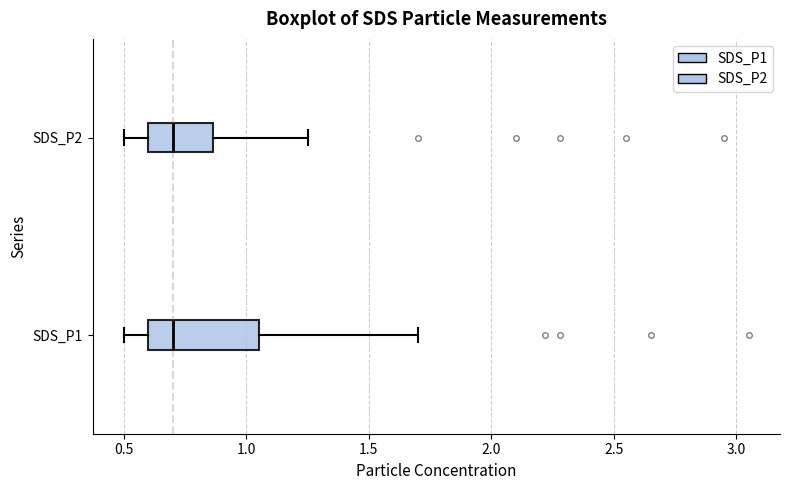

Reading bottom to top, transcribe this box plot: for each box, give where its median line is, the range the box spans, and where its two whiskers end, as read against the x-axis. The values are not printed on the chart, so give them approximately, as read against the axis.

SDS_P1: median 0.70, box 0.60 to 1.05, whiskers 0.50 to 1.70
SDS_P2: median 0.70, box 0.60 to 0.85, whiskers 0.50 to 1.25